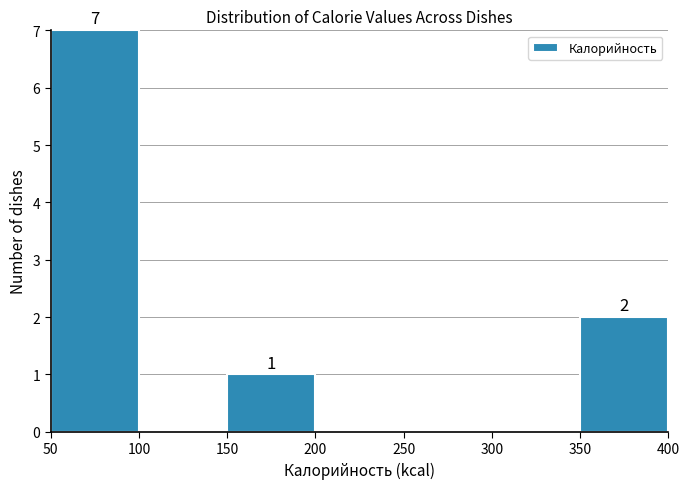

Which range on the x-axis has the tallest bar?

50 to 100